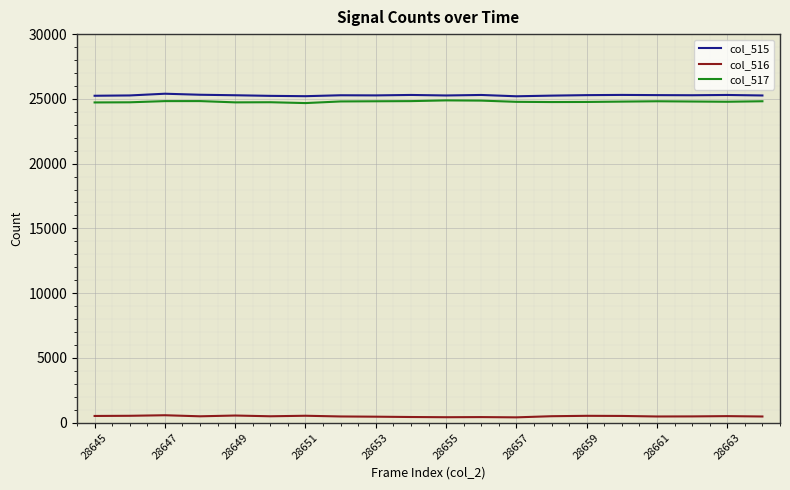

True or false: col_516 and col_517 intersect in this chart.

False